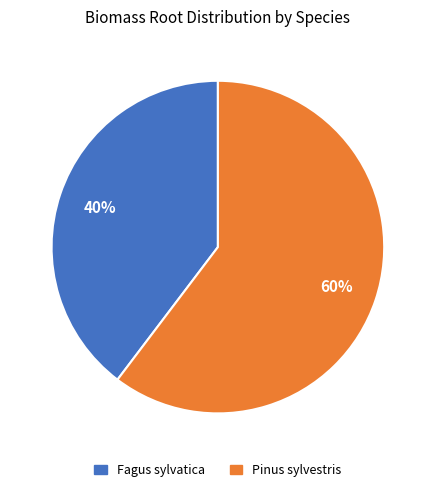

To the nearest percent, what portion does Pinus sylvestris represent?

60%